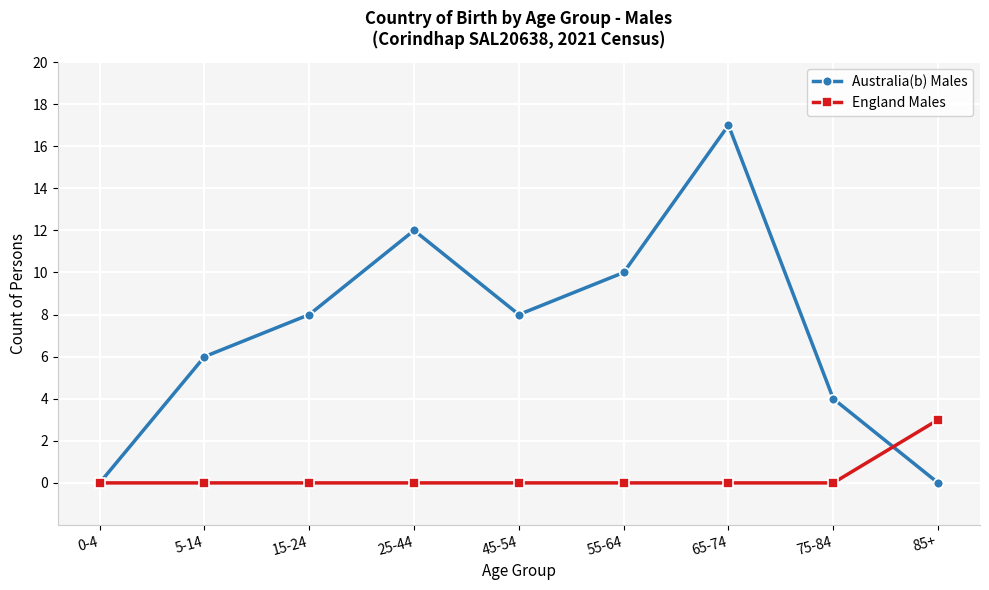

Rank the series by their average value, from lowest to highest.

England Males, Australia(b) Males